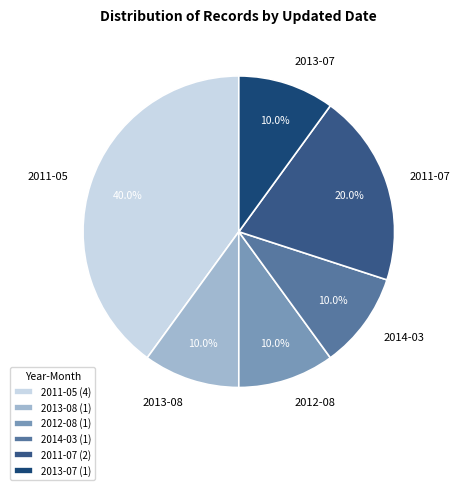

What portion of the pie excludes 2014-03?

90.0%